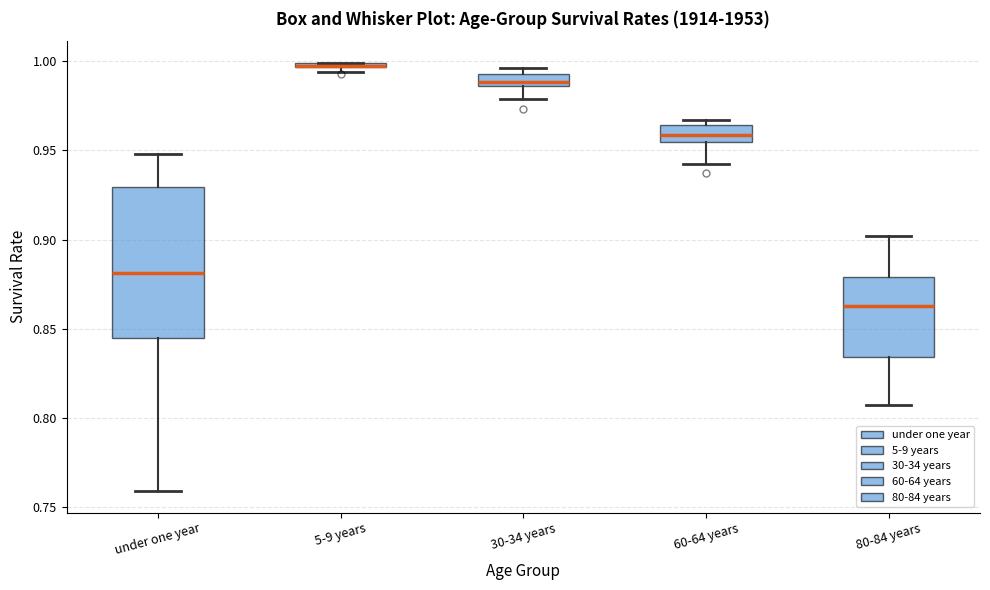

Where is the lower edge of the box for 60-64 years on the y-axis? The values are not printed on the chart, so give them approximately, as read against the axis.

0.955